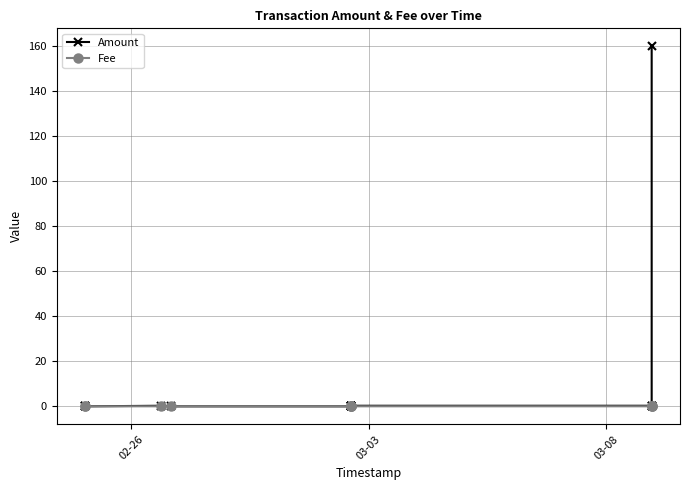

True or false: Fee has more than 0 interior local peaks.

True